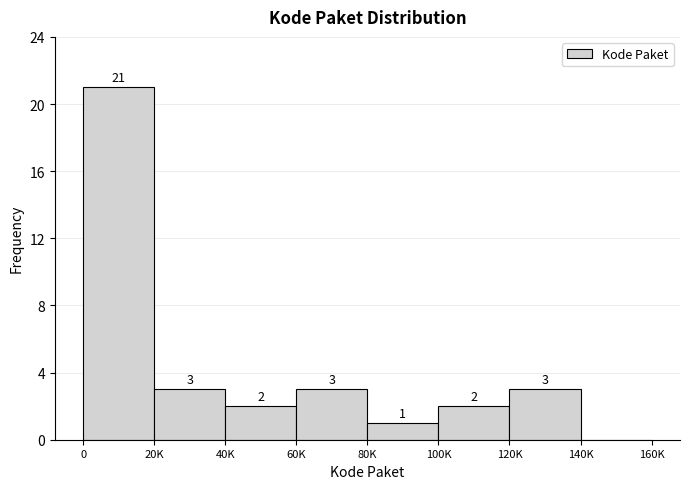

Reading left to right, transcribe all the data shown in this chart.

0=21	20K=3	40K=2	60K=3	80K=1	100K=2	120K=3	140K=0